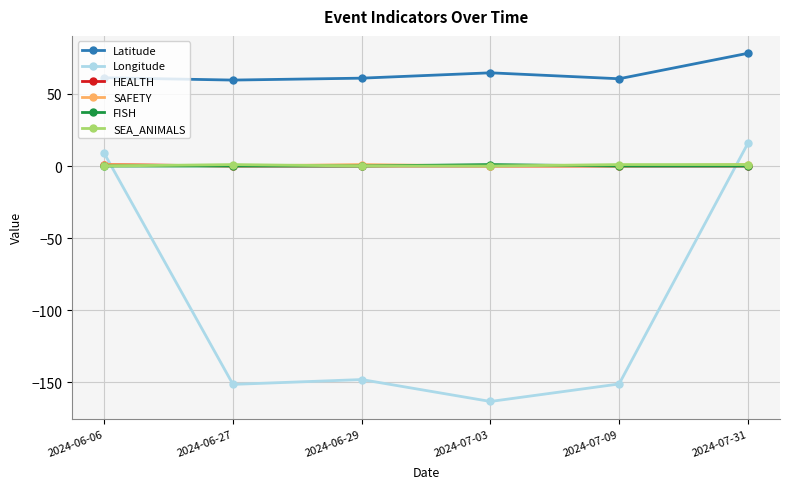

What is the minimum value shown in the chart?

-163.4